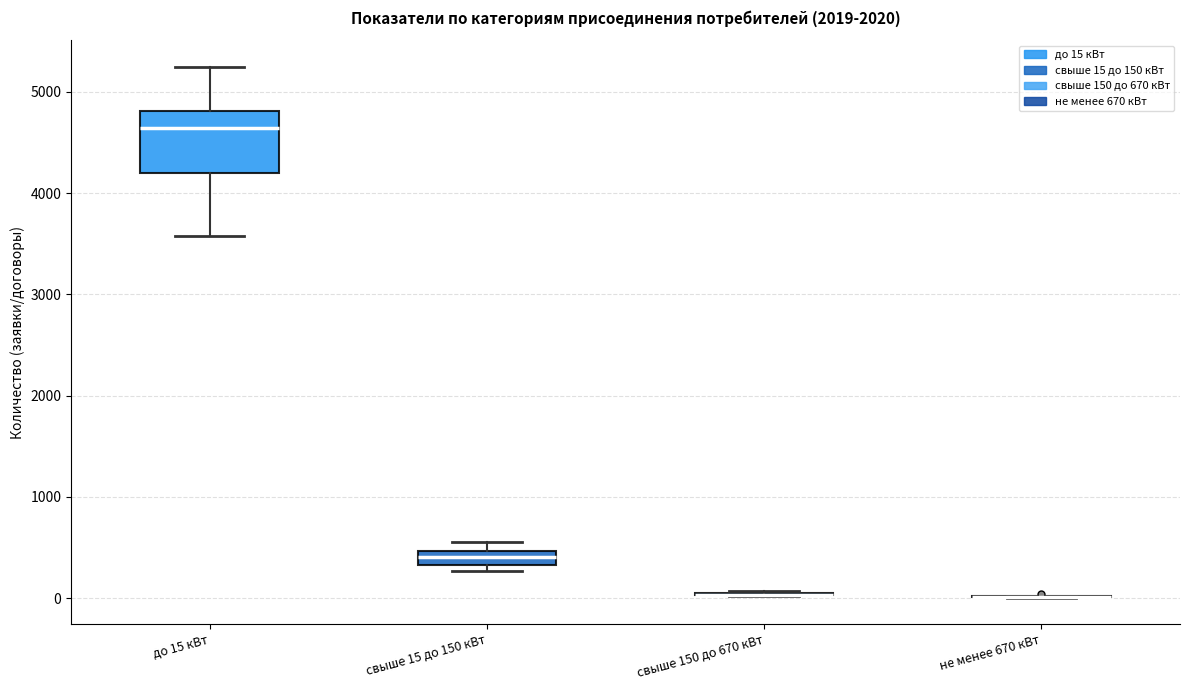

Which box is the tallest, from its lower edge to its upper edge?

до 15 кВт